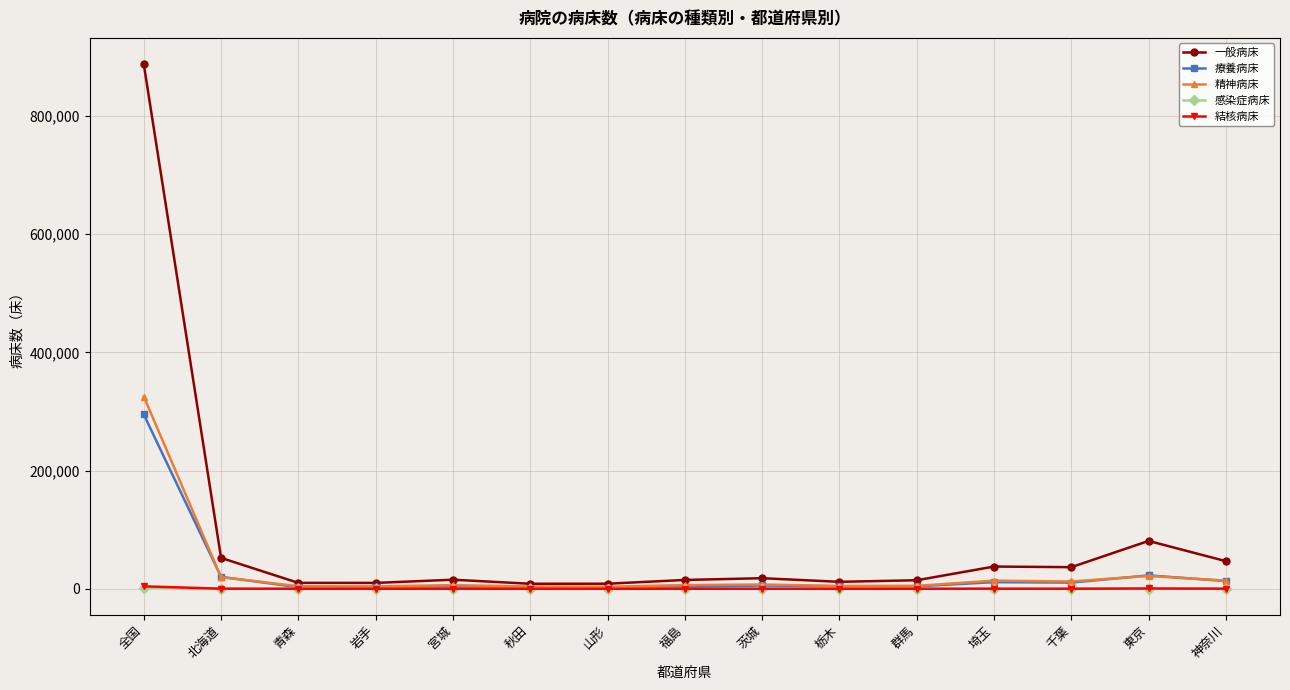

Which series ends up on top after the final intersection of 感染症病床 and 結核病床?

結核病床